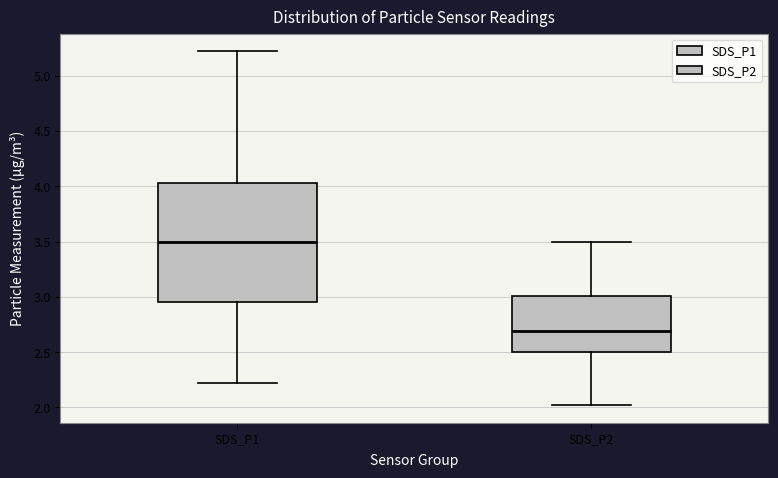

Which box's median line is the lowest?

SDS_P2